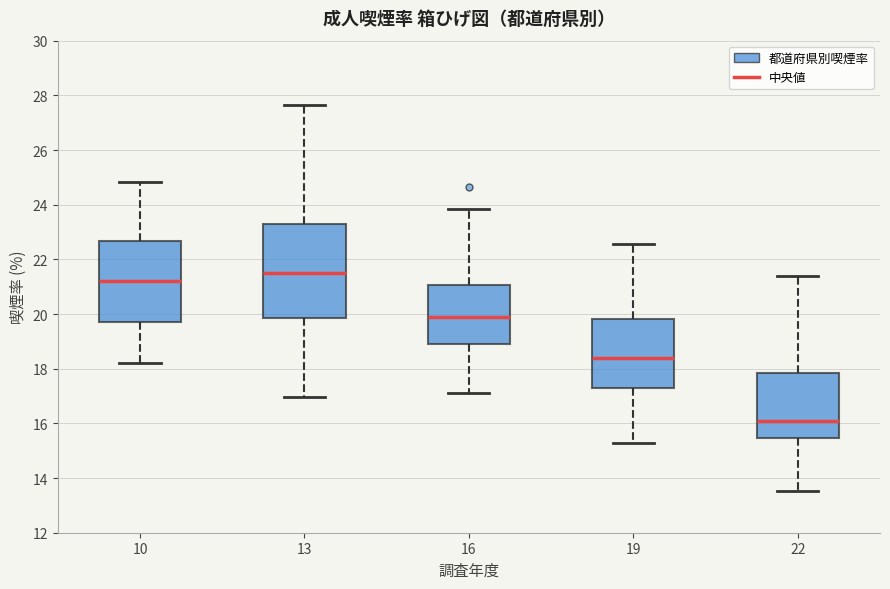

Reading left to right, transcribe this box plot: for each box, give where its median line is, the range the box spans, and where its two whiskers end, as read against the y-axis. The values are not printed on the chart, so give them approximately, as read against the axis.

10: median 21.2, box 19.6 to 22.6, whiskers 18.2 to 24.8
13: median 21.4, box 19.8 to 23.2, whiskers 17.0 to 27.6
16: median 19.8, box 18.8 to 21.0, whiskers 17.2 to 23.8
19: median 18.4, box 17.4 to 19.8, whiskers 15.2 to 22.6
22: median 16.0, box 15.4 to 17.8, whiskers 13.6 to 21.4